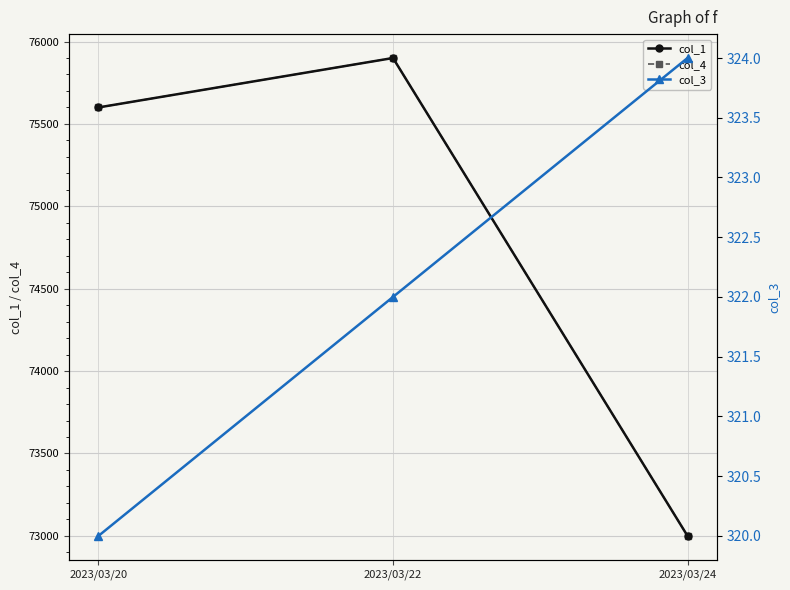

Which category has the lowest value in the col_4 series?

2023/03/24